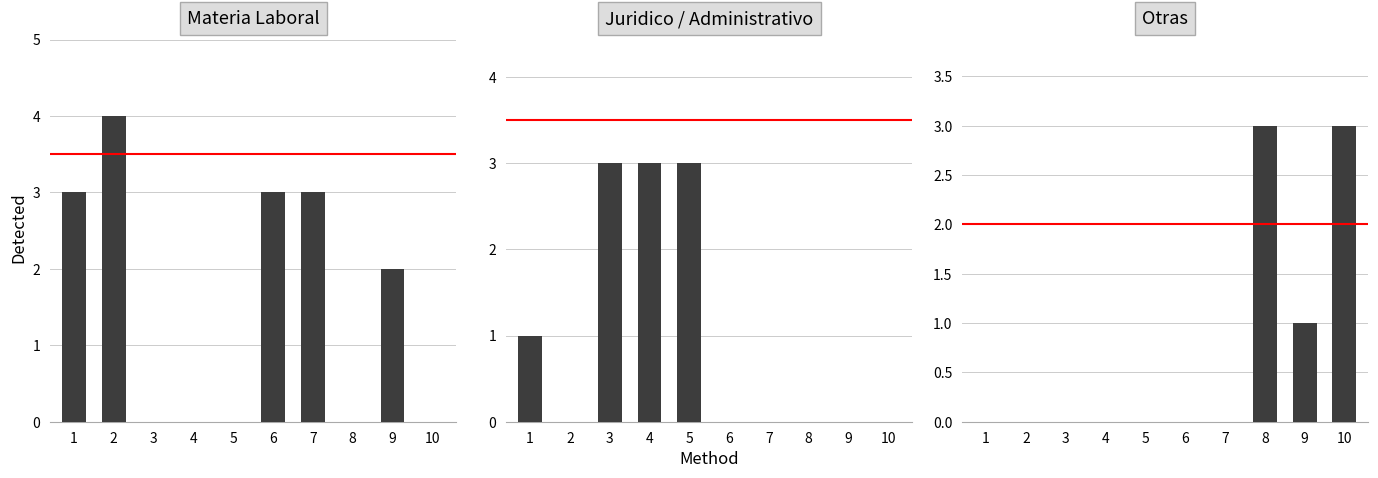

Reading right to left, list all the values displayed in this chart.

Materia Laboral: 10=0	9=2	8=0	7=3	6=3	5=0	4=0	3=0	2=4	1=3
Juridico / Administrativo: 10=0	9=0	8=0	7=0	6=0	5=3	4=3	3=3	2=0	1=1
Otras: 10=3	9=1	8=3	7=0	6=0	5=0	4=0	3=0	2=0	1=0